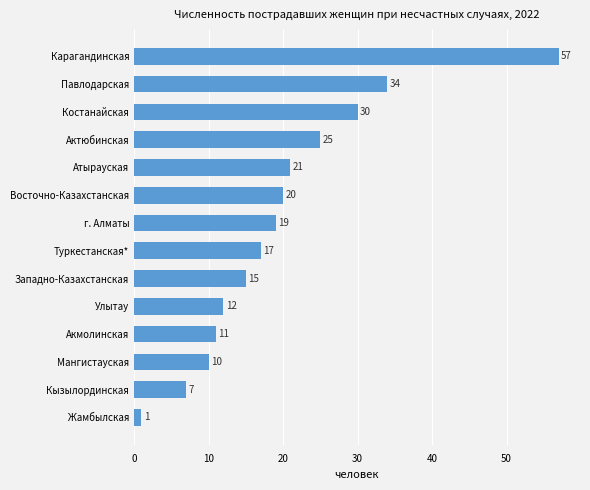

Reading top to bottom, transcribe all the data shown in this chart.

Карагандинская=57	Павлодарская=34	Костанайская=30	Актюбинская=25	Атырауская=21	Восточно-Казахстанская=20	г. Алматы=19	Туркестанская*=17	Западно-Казахстанская=15	Улытау=12	Акмолинская=11	Мангистауская=10	Кызылординская=7	Жамбылская=1